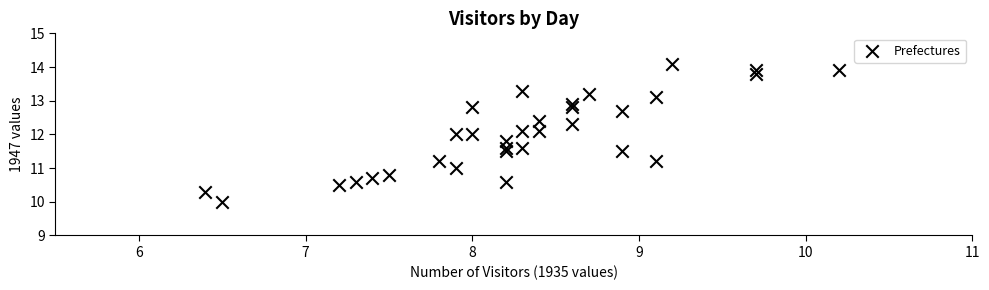

What is the range of Y values (max minus min)?

4.1